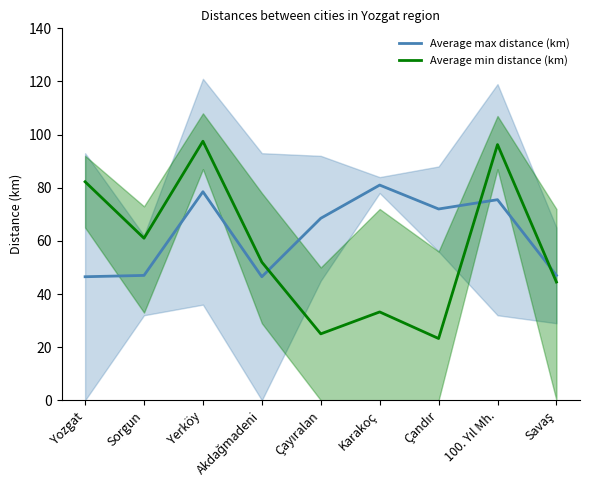

True or false: Average min distance (km) and Average max distance (km) cross at least once.

True